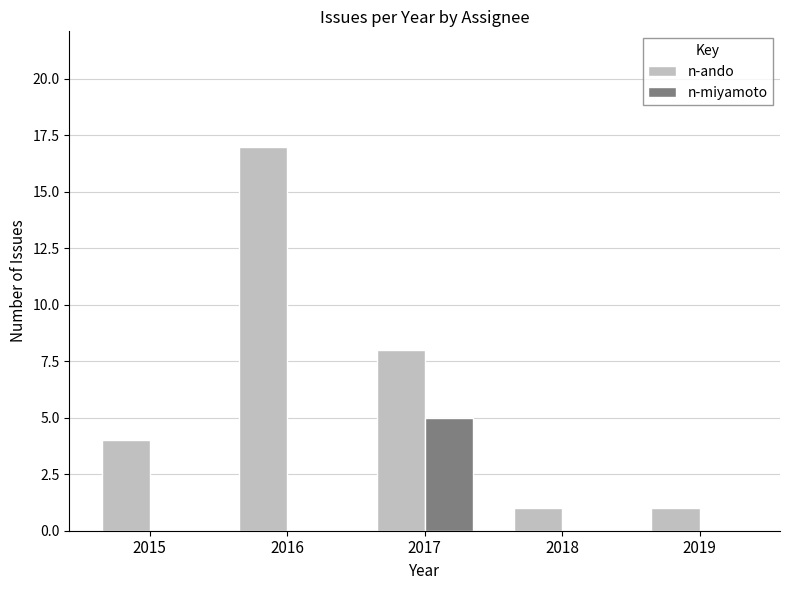

Which series changed the most between 2017 and 2018?

n-ando